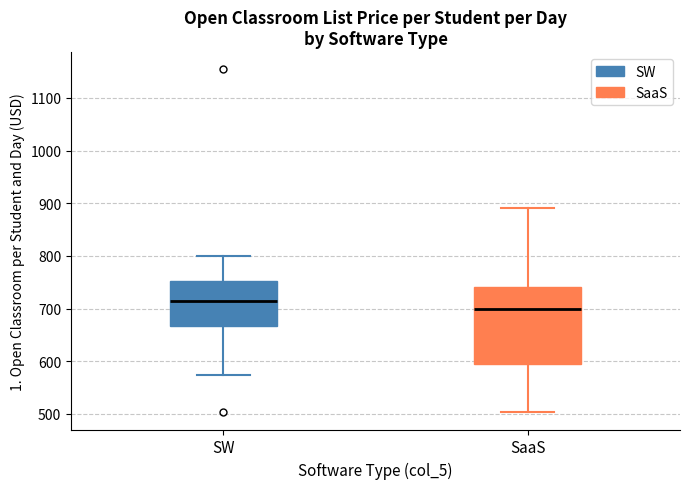

Reading left to right, read every box against the y-axis: the position of its median line, the range the box covers, and the ends of its whiskers. The values are not printed on the chart, so give them approximately, as read against the axis.

SW: median 710, box 670 to 750, whiskers 570 to 800
SaaS: median 700, box 590 to 740, whiskers 500 to 890